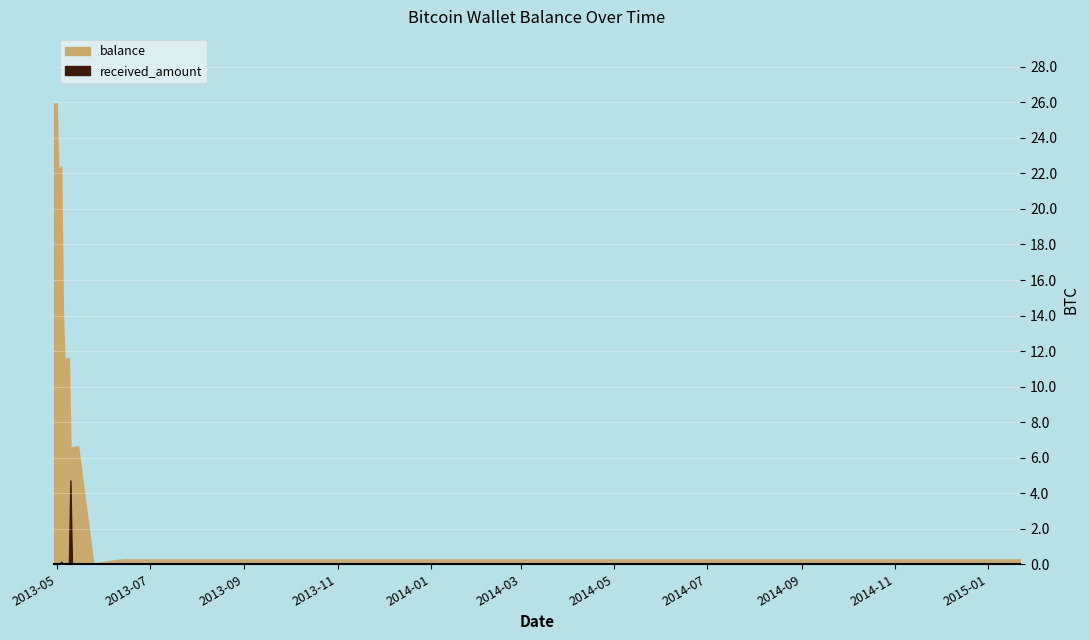

Rank the categories by balance value from lowest to highest.

2013-05-25, 2013-05-27, 2013-05-29, 2013-06-01, 2013-06-03, 2013-06-05, 2013-06-07, 2013-06-10, 2013-06-13, 2015-01-22, 2013-05-10, 2013-05-11, 2013-05-13, 2013-05-15, 2013-05-06, 2013-05-07, 2013-05-09, 2013-05-05, 2013-05-02, 2013-05-03, 2013-05-04, 2013-04-29, 2013-05-01